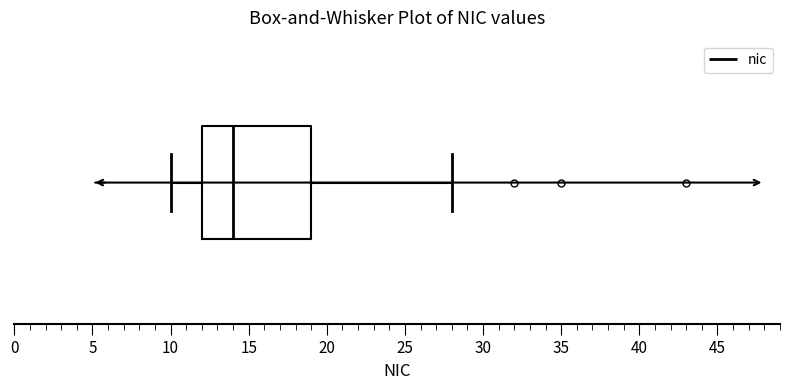

Transcribe this box plot: give where the median line is, the range the box spans, and where the two whiskers end, as read against the x-axis. The values are not printed on the chart, so give them approximately, as read against the axis.

median 14, box 12 to 19, whiskers 10 to 28